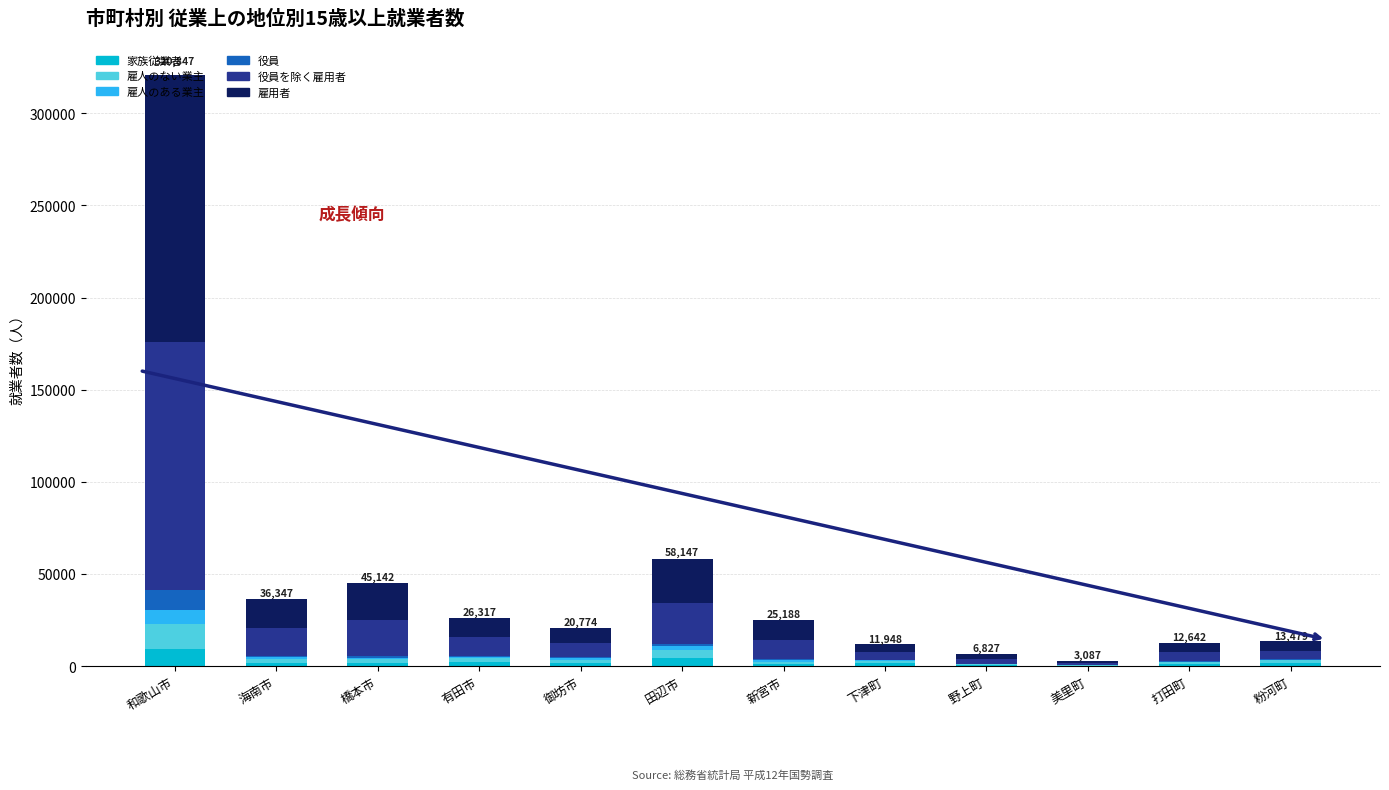

At which category is the sum across all series the highest?

和歌山市